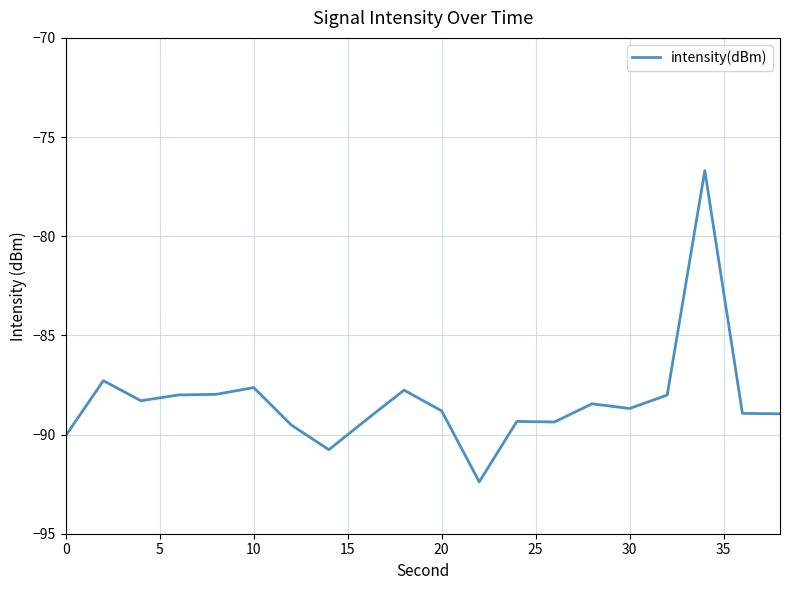

What is the minimum value shown in the chart?

-92.4